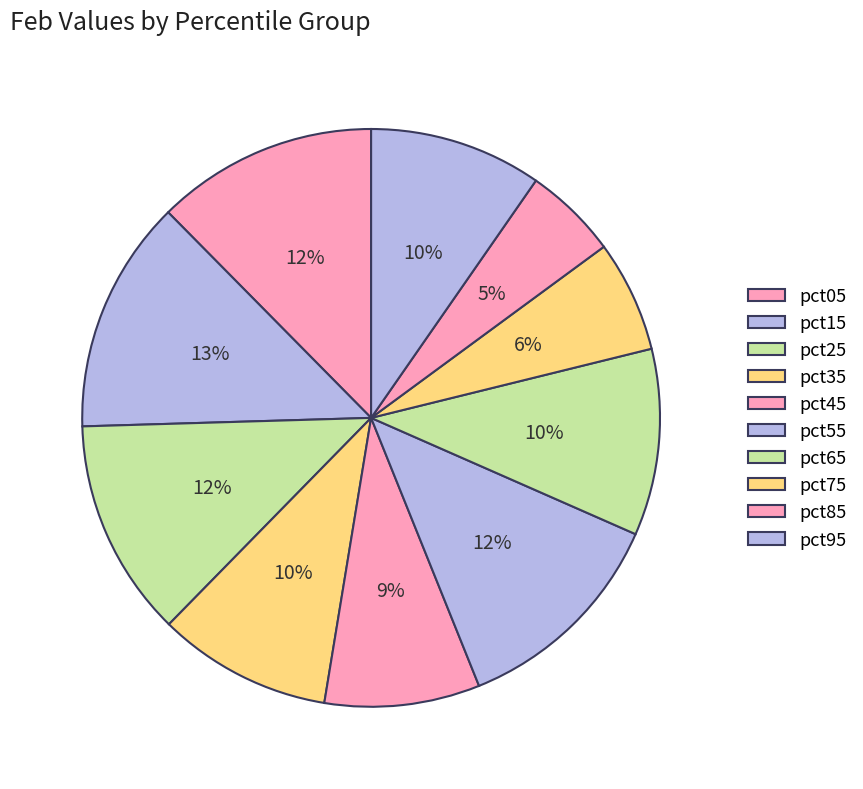

Count the number of slices in the pie.

10